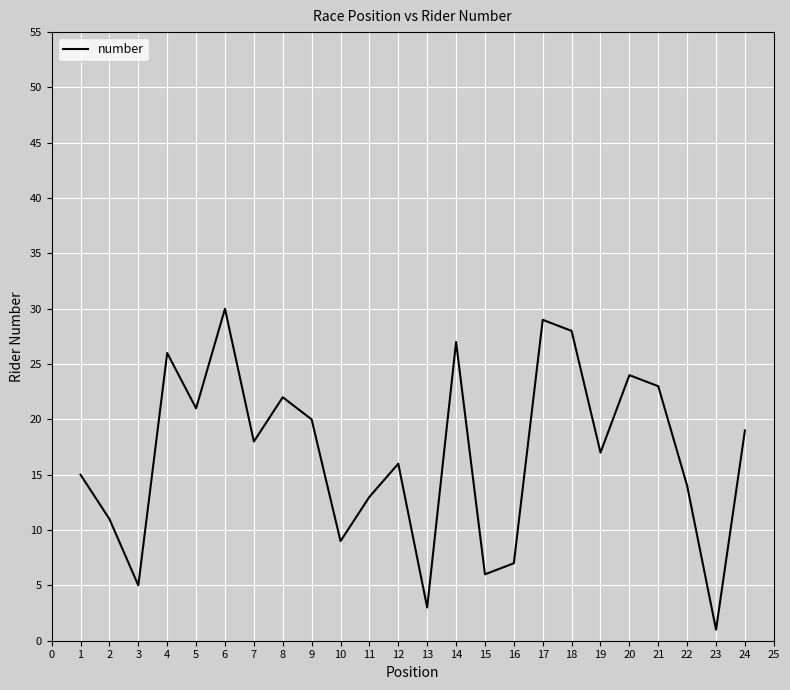

Rank the categories by value from lowest to highest.

23, 13, 3, 15, 16, 10, 2, 11, 22, 1, 12, 19, 7, 24, 9, 5, 8, 21, 20, 4, 14, 18, 17, 6